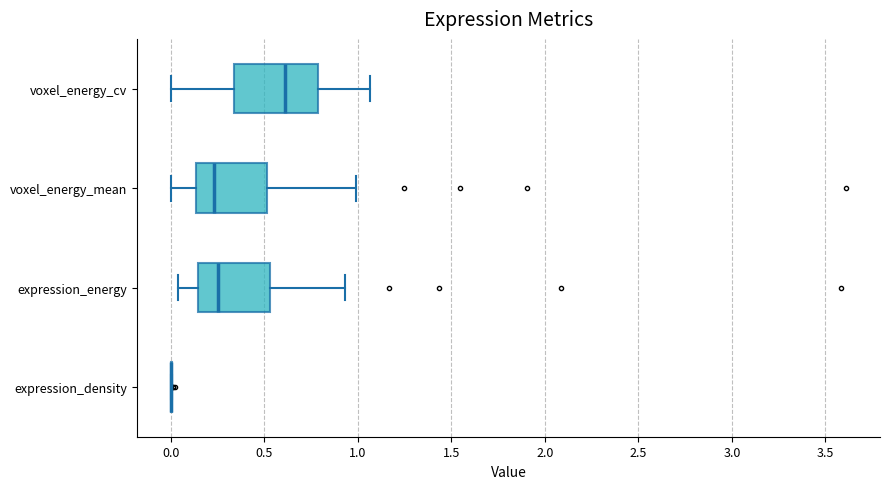

Reading bottom to top, transcribe this box plot: for each box, give where its median line is, the range the box spans, and where its two whiskers end, as read against the x-axis. The values are not printed on the chart, so give them approximately, as read against the axis.

expression_density: box collapsed to a line at 0.00, whiskers 0.00 to 0.00
expression_energy: median 0.25, box 0.15 to 0.55, whiskers 0.05 to 0.95
voxel_energy_mean: median 0.25, box 0.15 to 0.50, whiskers 0.00 to 1.00
voxel_energy_cv: median 0.60, box 0.35 to 0.80, whiskers 0.00 to 1.05